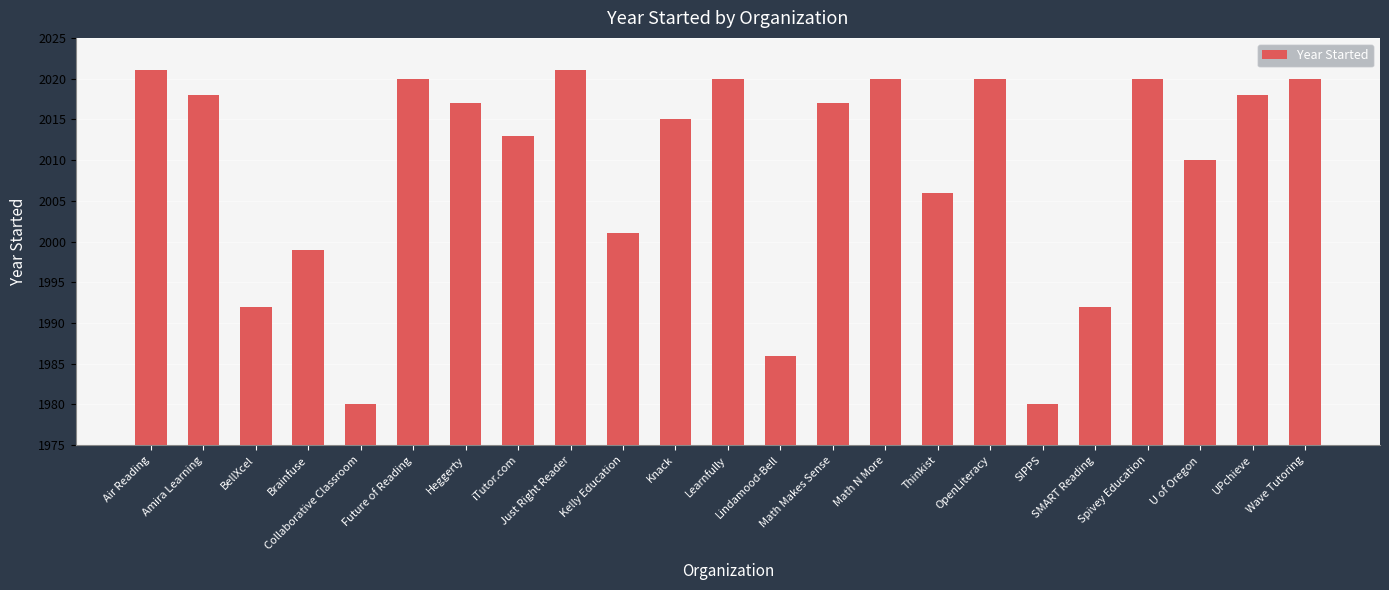

What position from the left is Brainfuse?

4